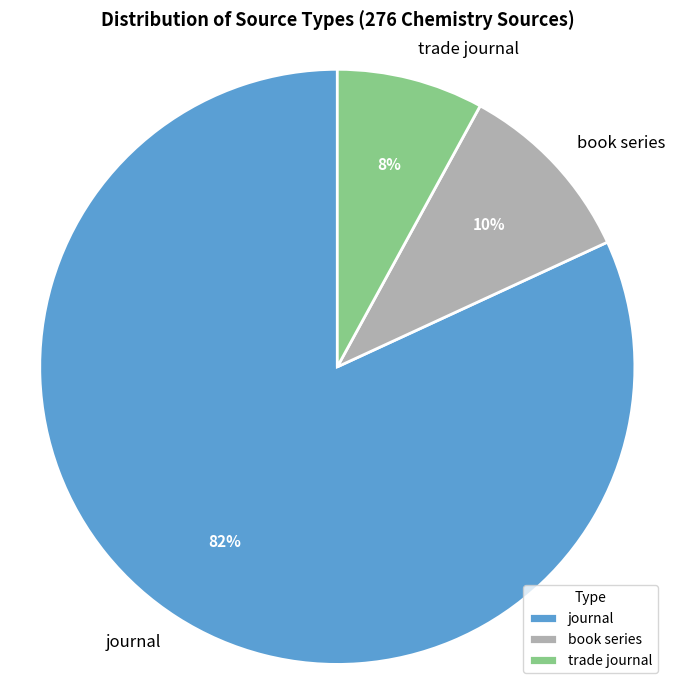

Is there a majority slice in this chart?

Yes